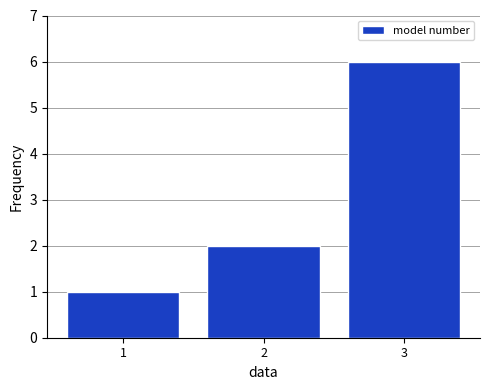

How tall is the bar that spans 2.5 to 3.5 on the x-axis? The values are not printed on the chart, so give them approximately, as read against the axis.

6